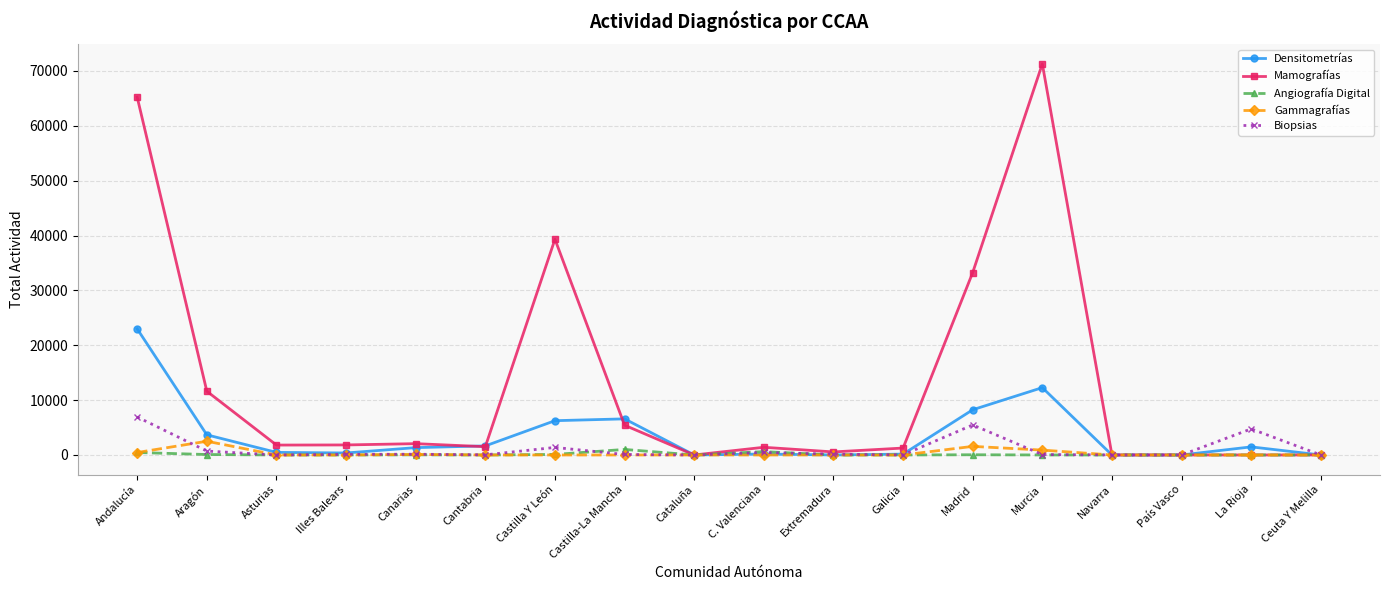

Is it true that Gammagrafías equals 2502 at Aragón?

True